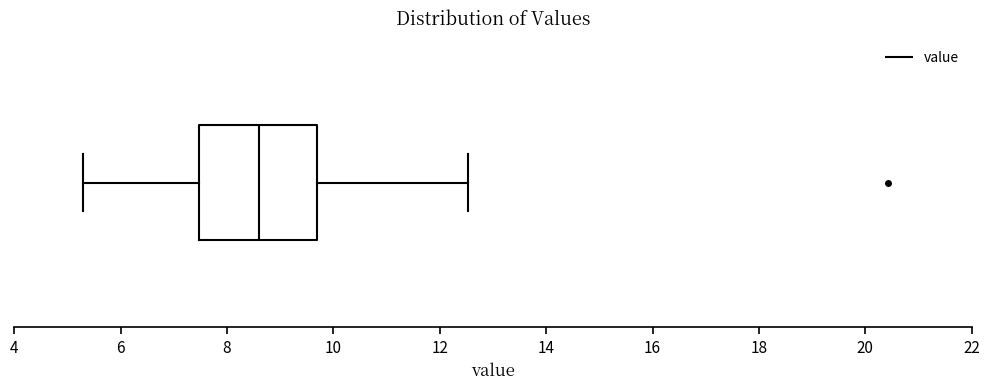

Where does the median line of the box sit on the x-axis? The values are not printed on the chart, so give them approximately, as read against the axis.

8.6